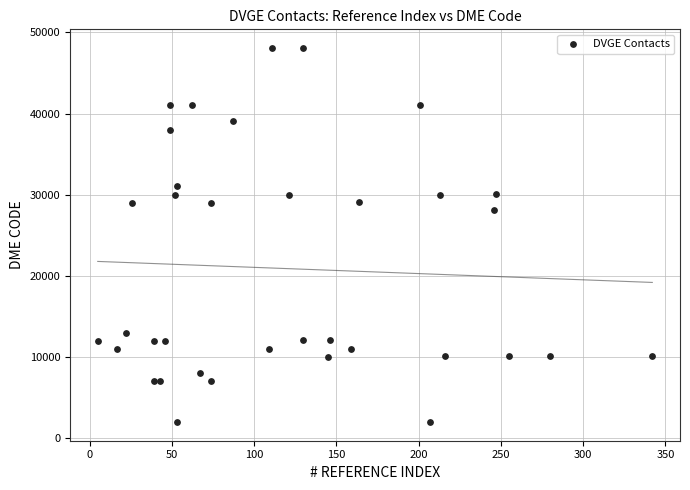

What is the range of X values (max minus min)?

337